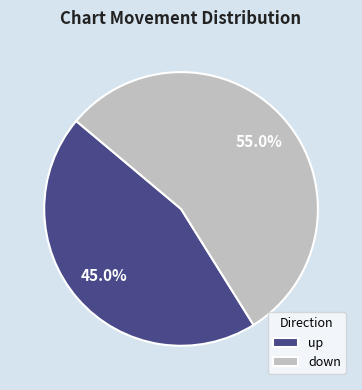

Is up the majority of the pie?

No